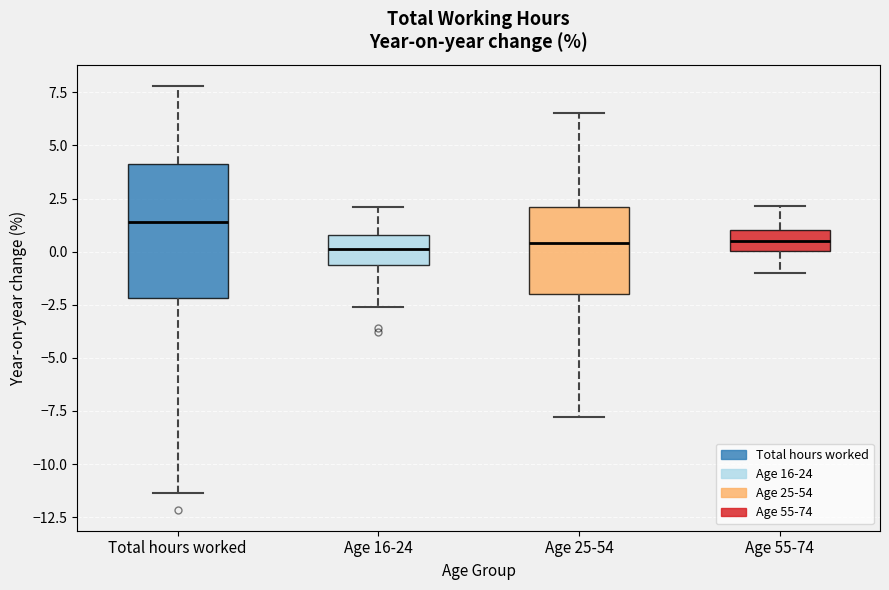

Comparing the boxes themselves (not the whiskers), which one is the tallest?

Total hours worked